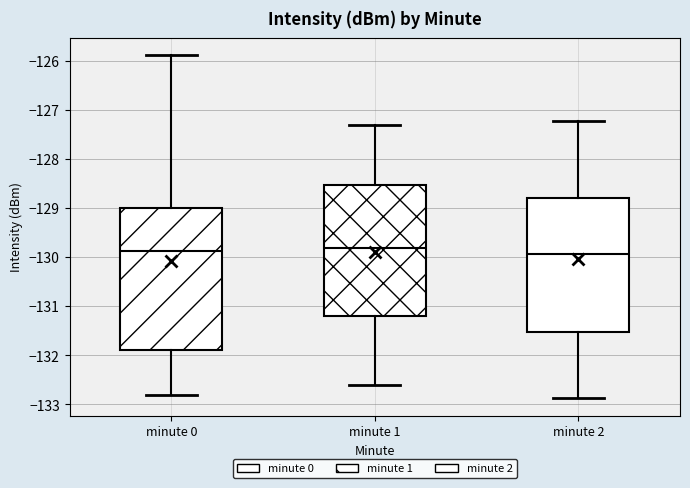

Which box is the tallest, from its lower edge to its upper edge?

minute 0